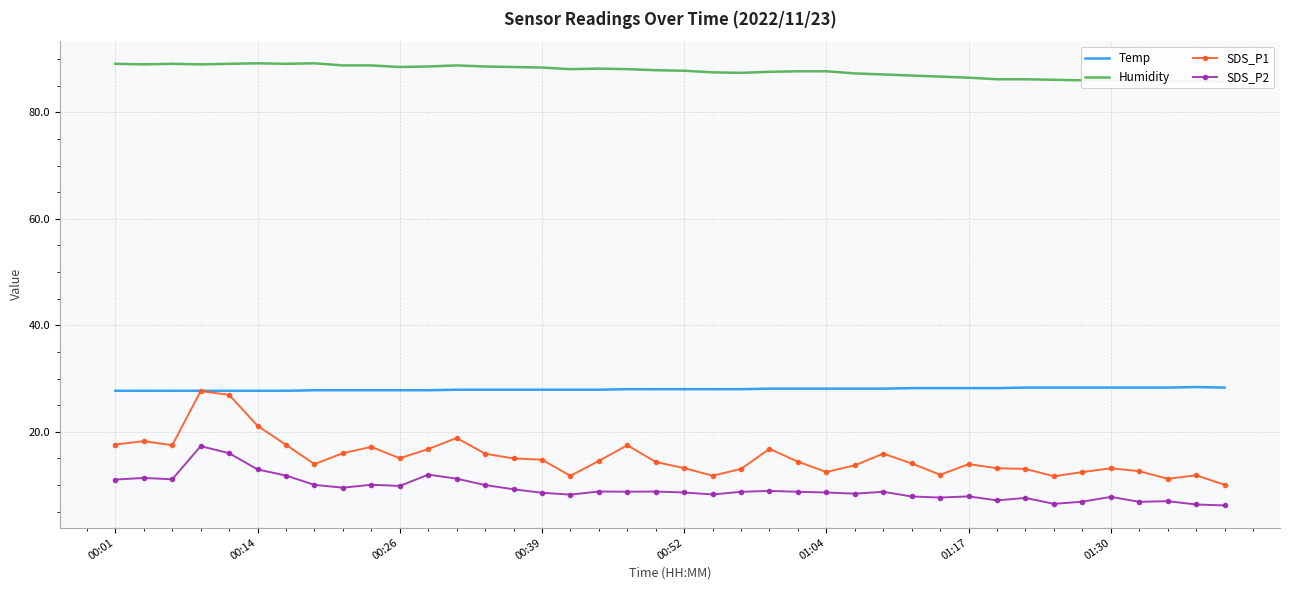

At how many categories does at least one series exceed 37?

40